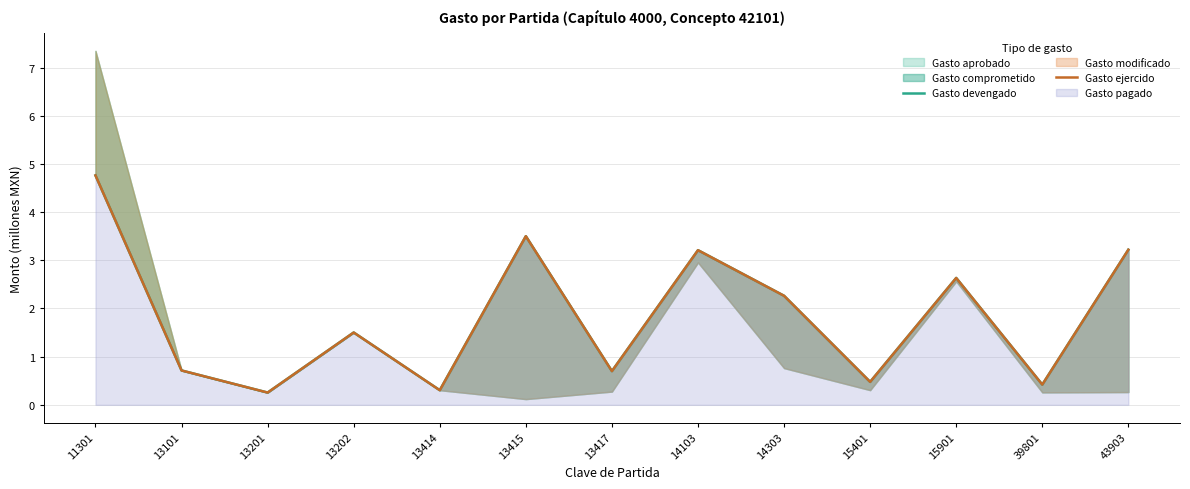

The Gasto ejercido series shows 0.5 at 13414. True or false?

False